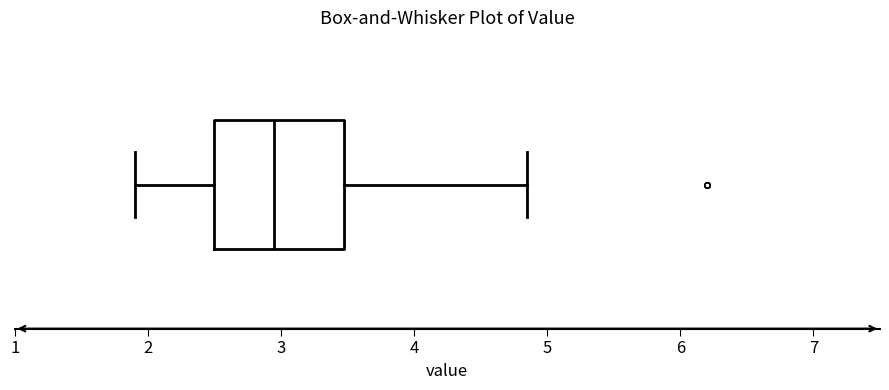

Where does the left whisker of the box end on the x-axis? The values are not printed on the chart, so give them approximately, as read against the axis.

1.9